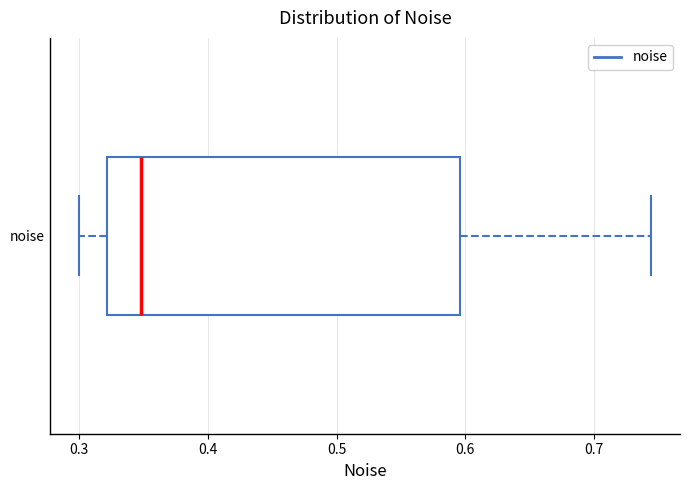

Where does the median line of the box for noise sit on the x-axis? The values are not printed on the chart, so give them approximately, as read against the axis.

0.35